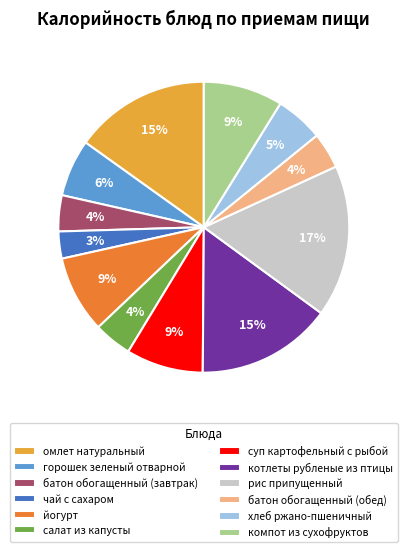

Which category has the biggest portion of the pie?

рис припущенный